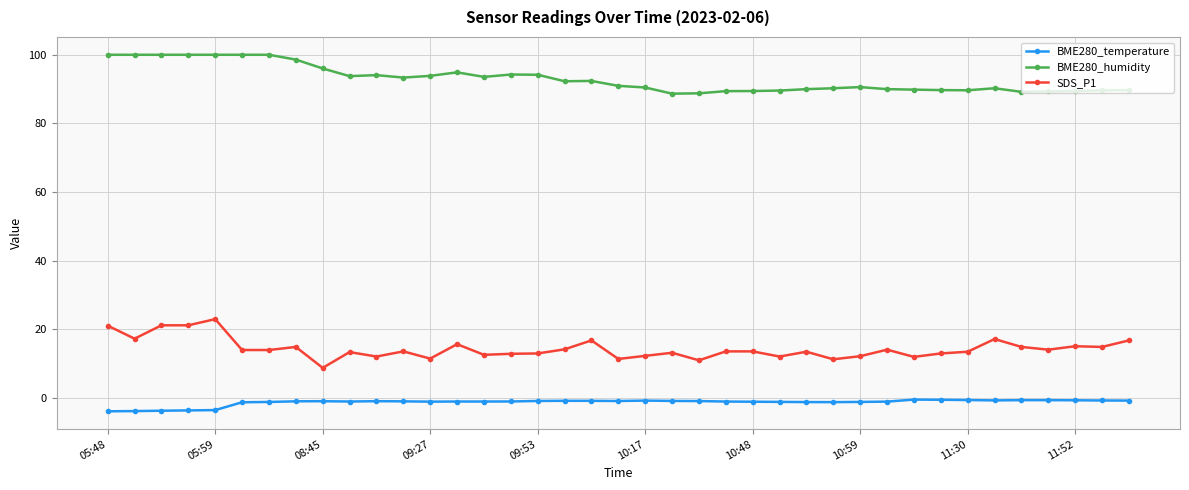

What is the difference between the second highest and second lowest values in the BME280_temperature series?

3.3